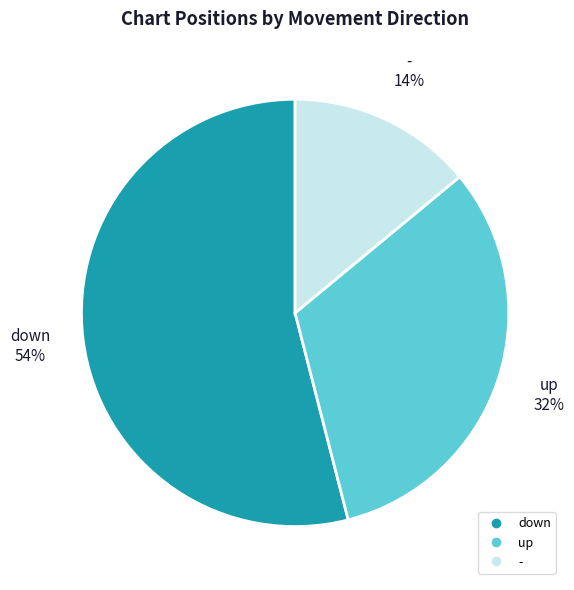

How many slices are in this pie chart?

3